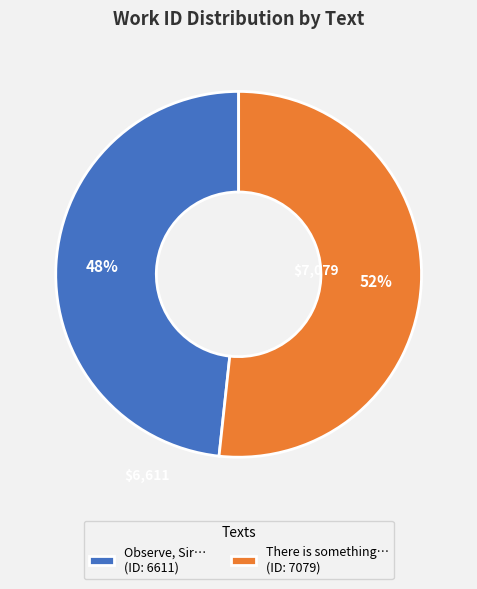

Which category has the smallest portion of the pie?

Observe, Sir… (ID: 6611)